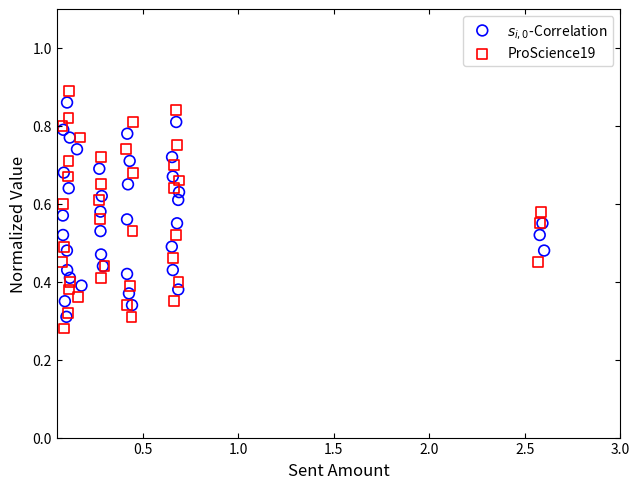

Which series has the largest Y range (max minus min)?

ProScience19